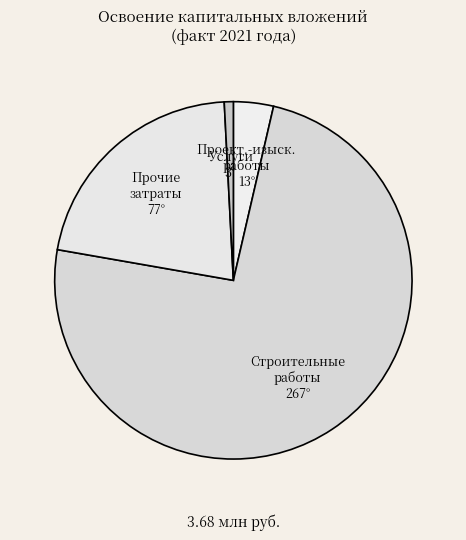

Is the sum of Услуги and Проект.-изыск. работы greater than half?

No